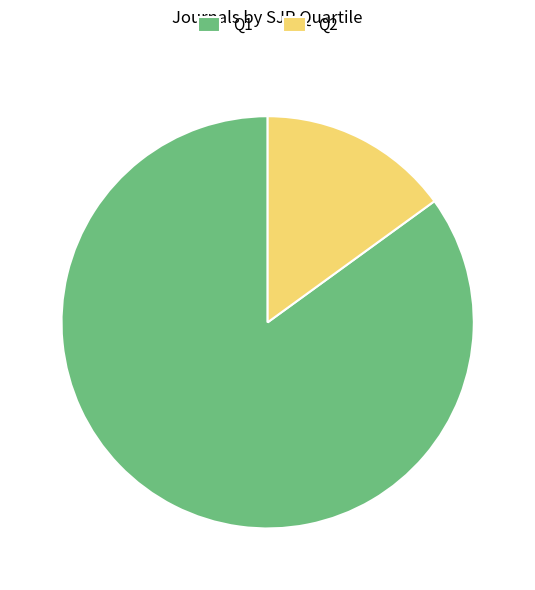

Which slice represents more than half of the pie?

Q1